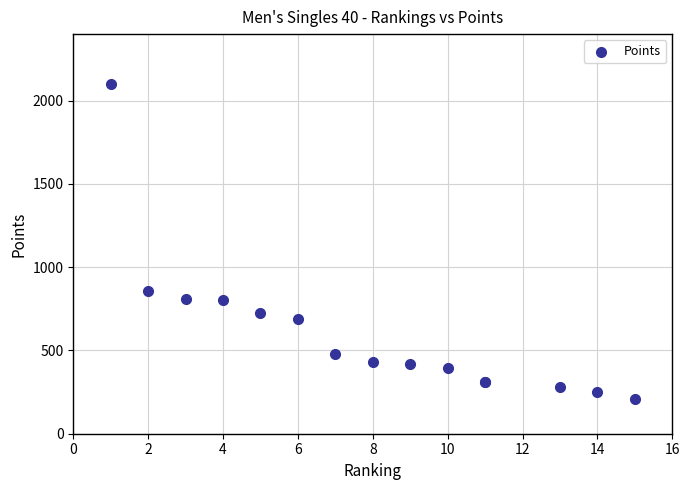

What Y value in the scatter plot is closest to 1155?

858.1